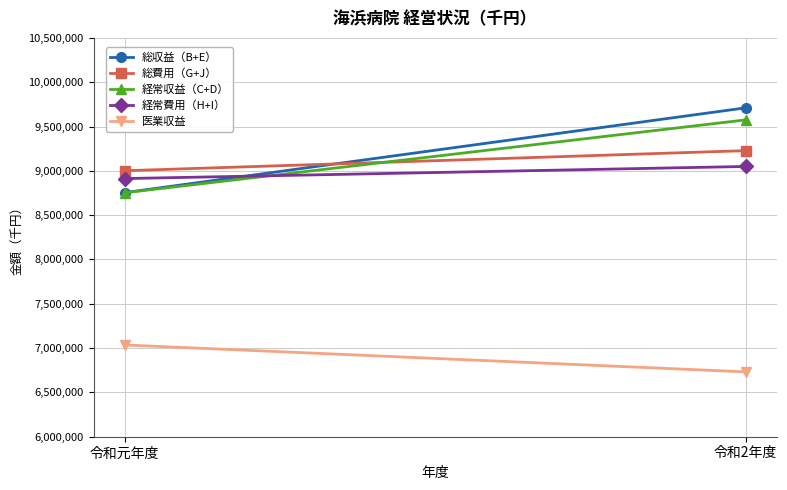

Where is 経常費用（H+I） nearest to the value 8980975?

令和元年度